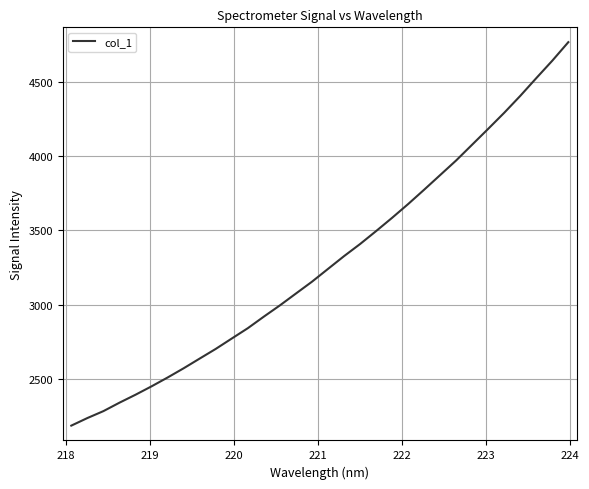

What is the minimum value shown in the chart?

2183.8